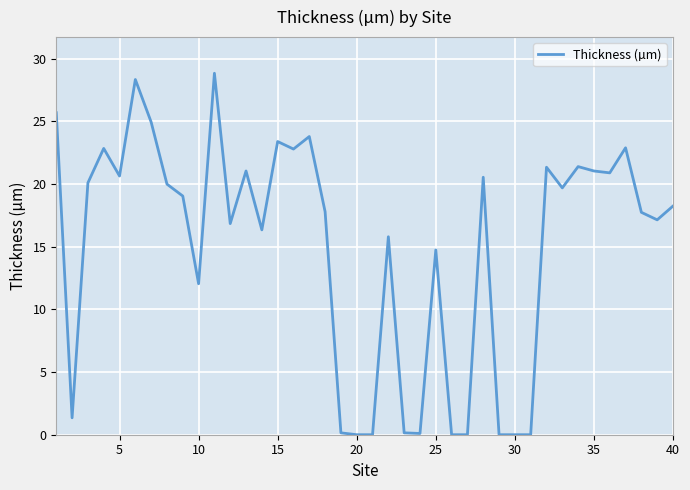

How many values exceed 19?

20